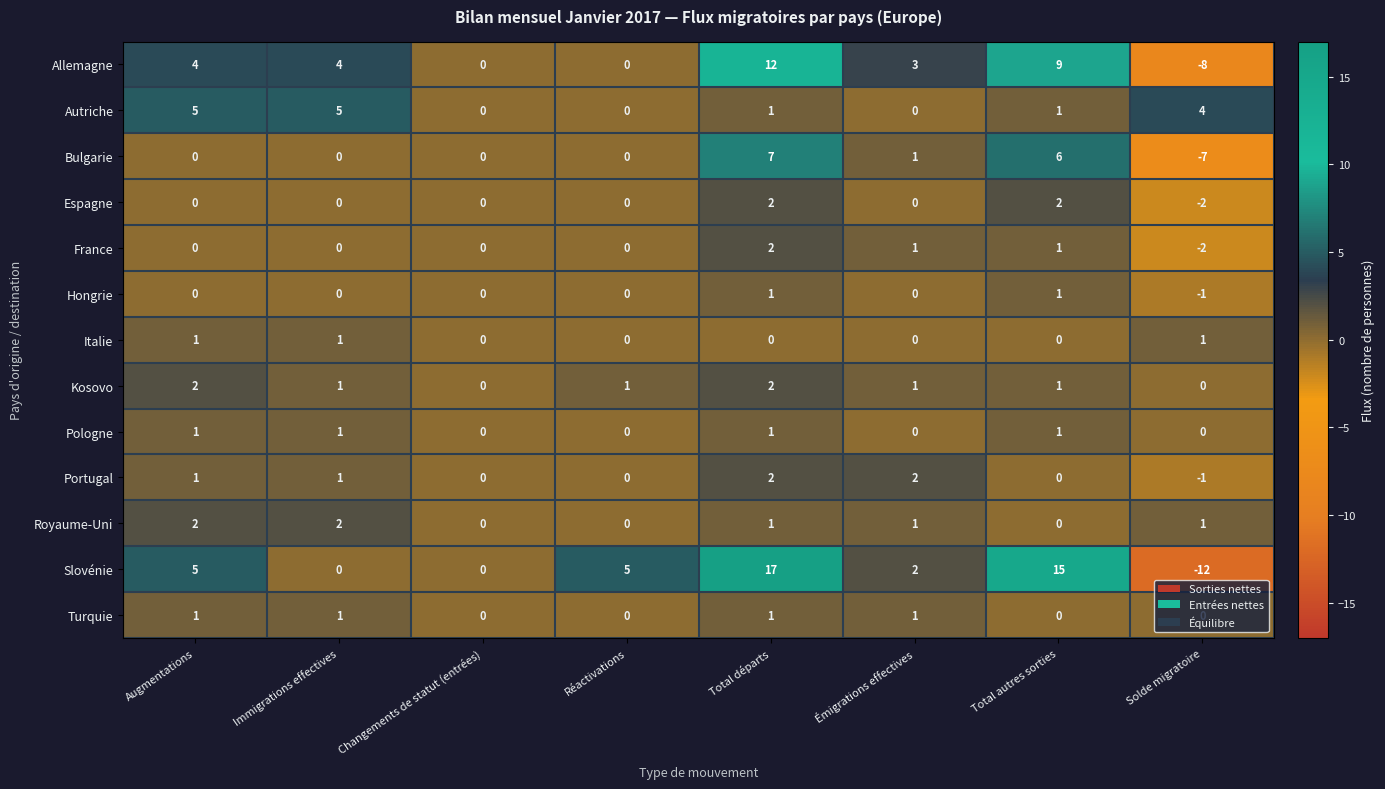

Which series has the largest total across all categories?

Slovénie